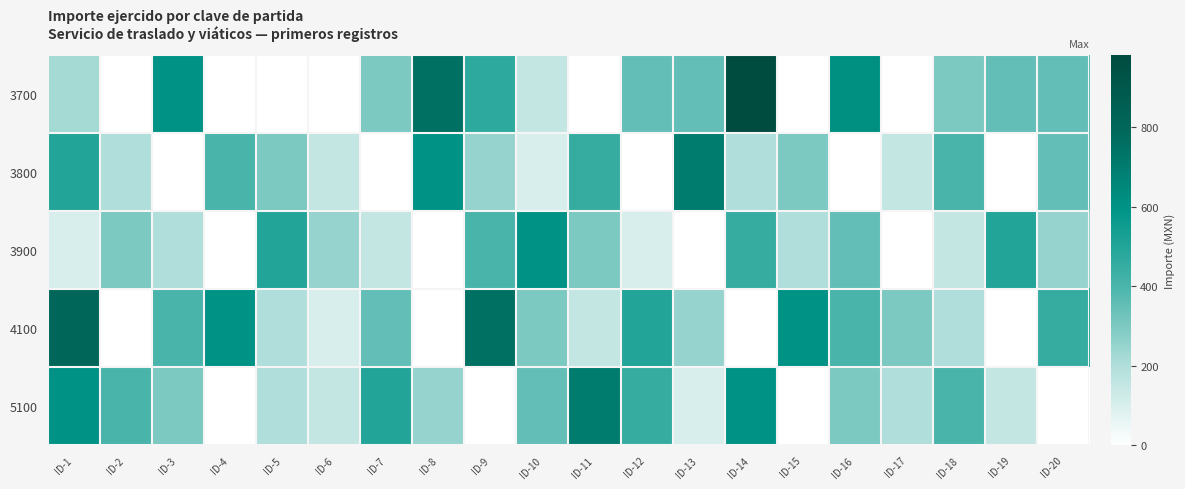

Between ID-2 and ID-10, which series saw the biggest shift?

3900